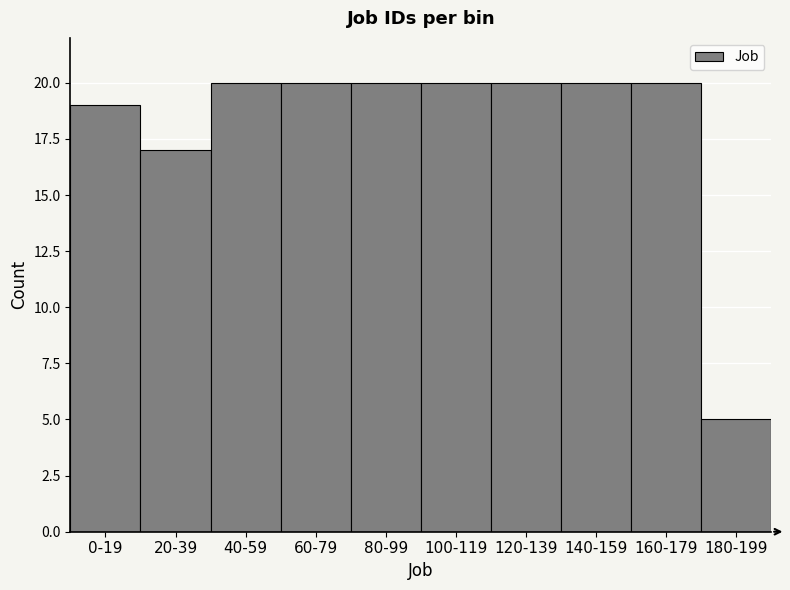

Reading left to right, what are all the values shown in this chart?

0-19=19	20-39=17	40-59=20	60-79=20	80-99=20	100-119=20	120-139=20	140-159=20	160-179=20	180-199=5